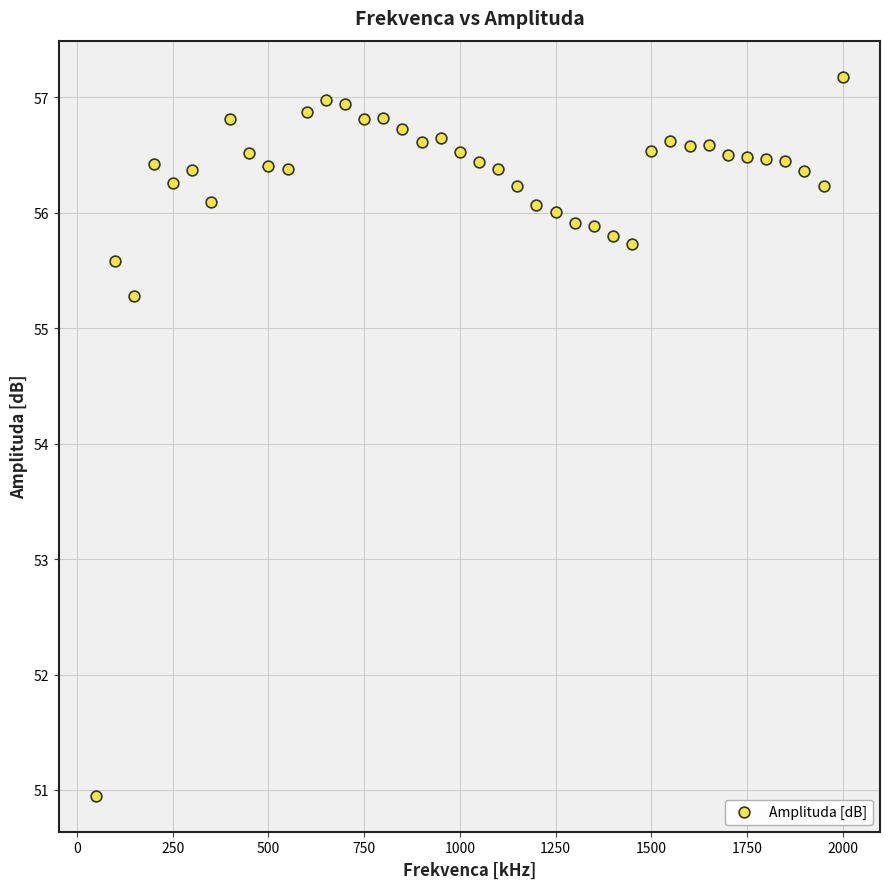

What is the range of X values (max minus min)?

1950000.0